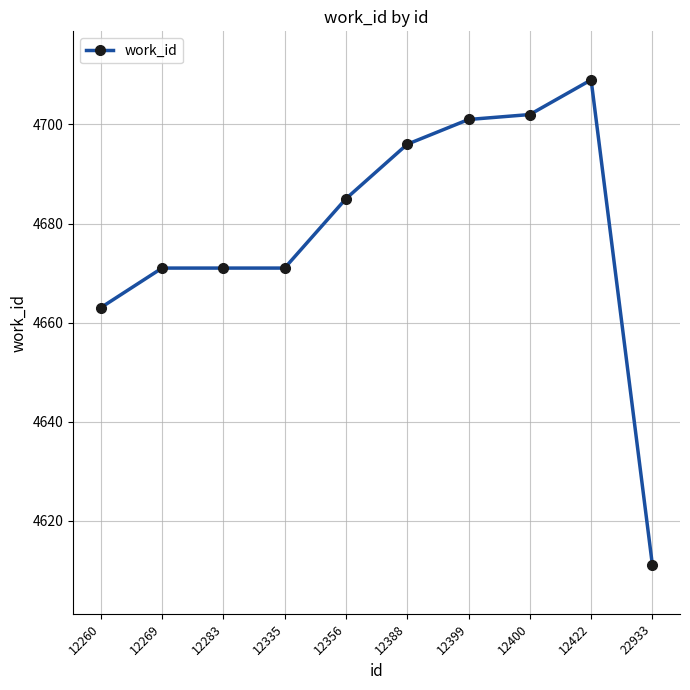

Reading right to left, extract all data points from this chart.

4611	4709	4702	4701	4696	4685	4671	4671	4671	4663